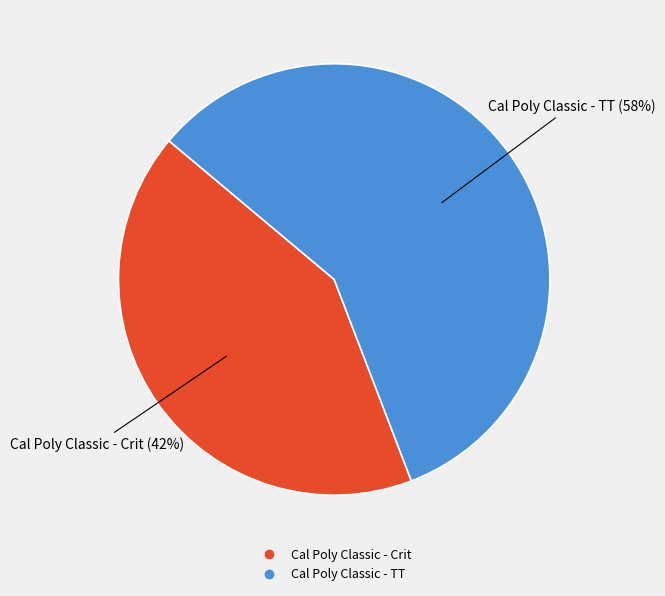

Is it true that Cal Poly Classic - Crit is 50% of the pie?

False